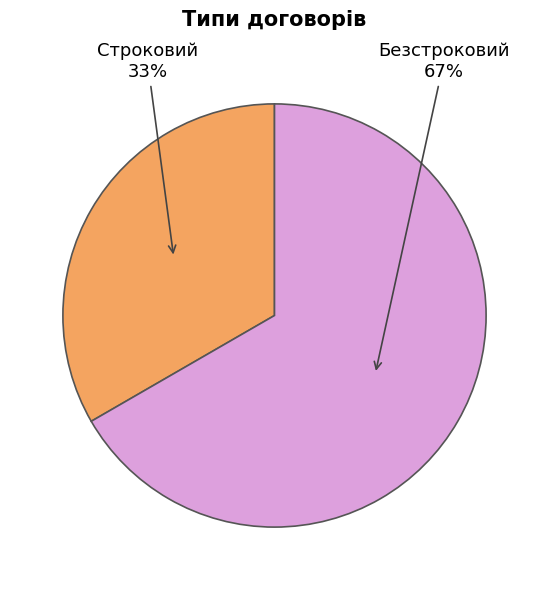

Which category accounts for the majority?

Безстроковий